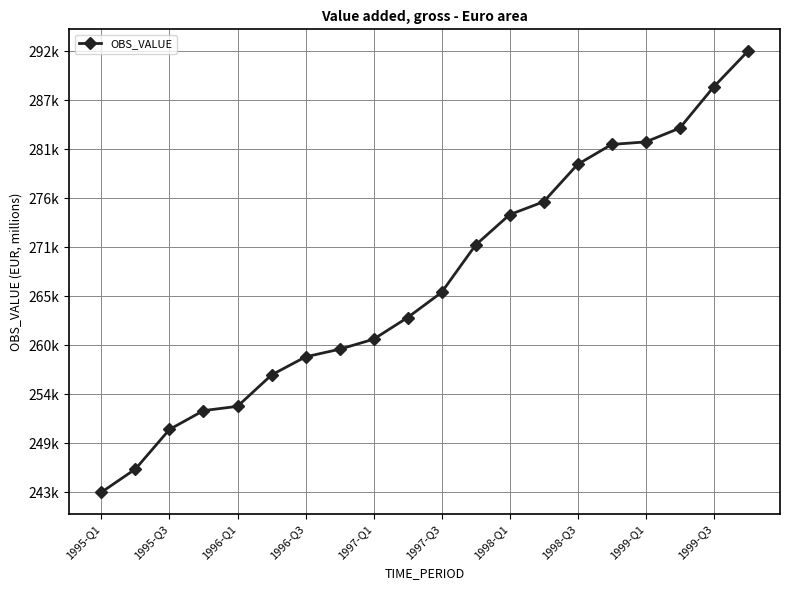

Which category has the lowest value across all series?

1995-Q1